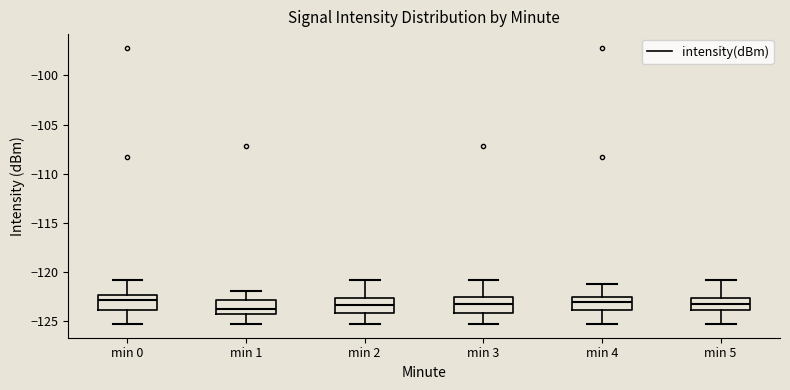

Where does the median line of the box for min 0 sit on the y-axis? The values are not printed on the chart, so give them approximately, as read against the axis.

-123.0